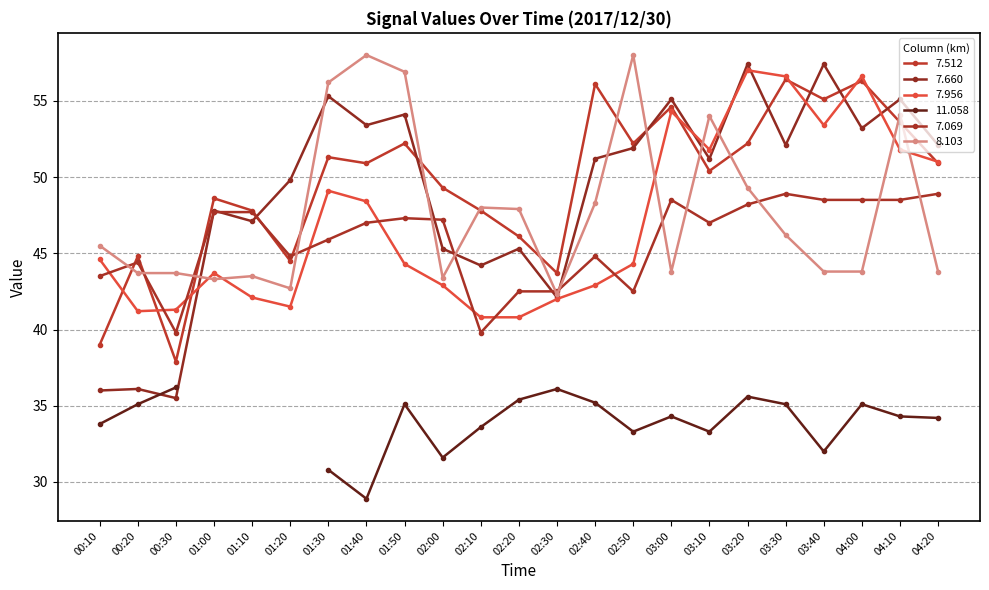

At which category is the sum across all series the highest?

03:20